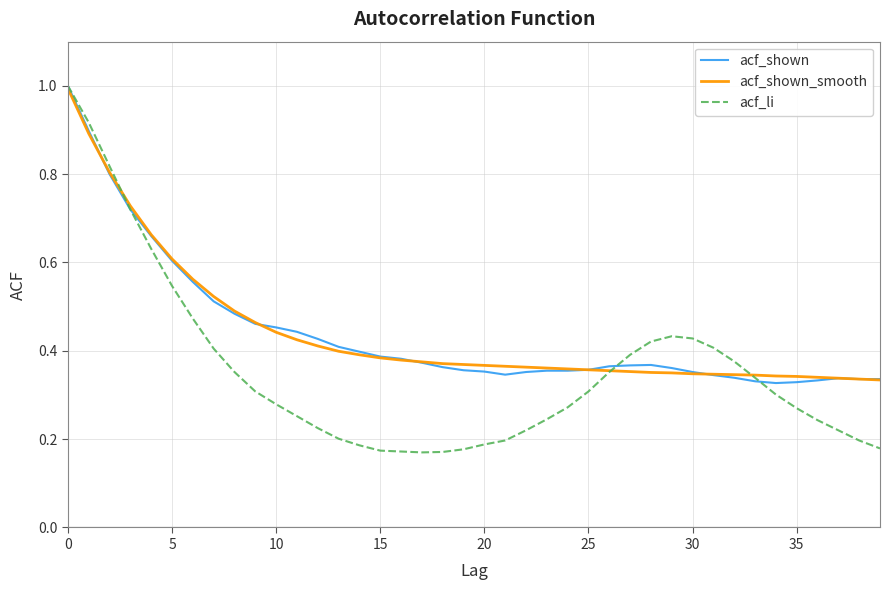

What is the maximum value shown in the chart?

1.0